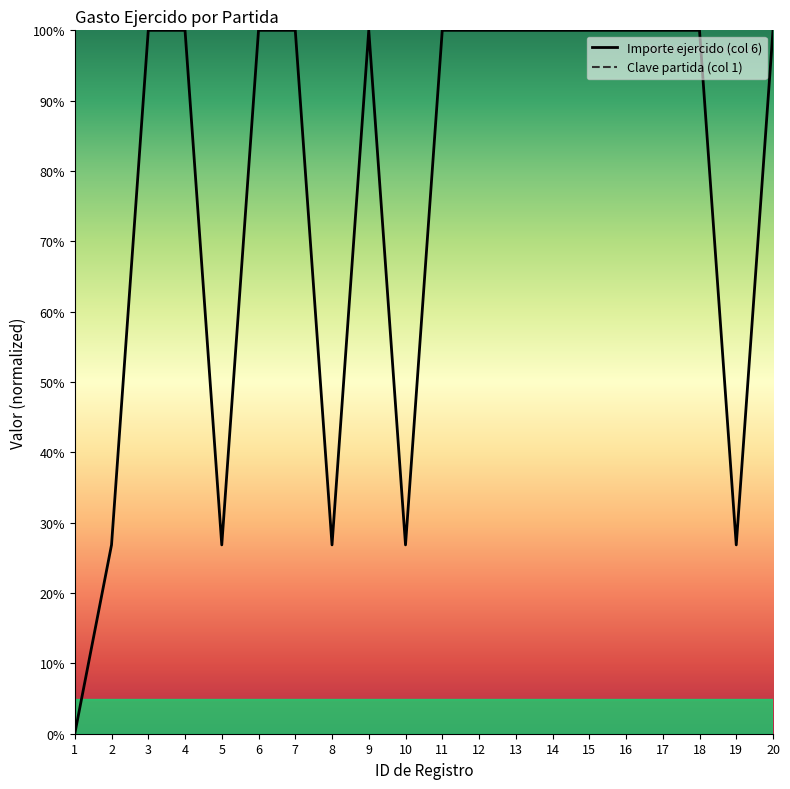

Which series changed the most between 4 and 14?

Importe ejercido (col 6)